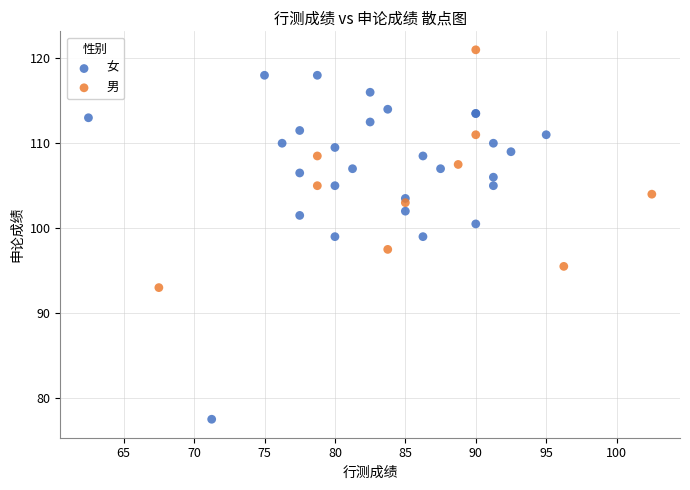

Which series contains the highest Y value?

男